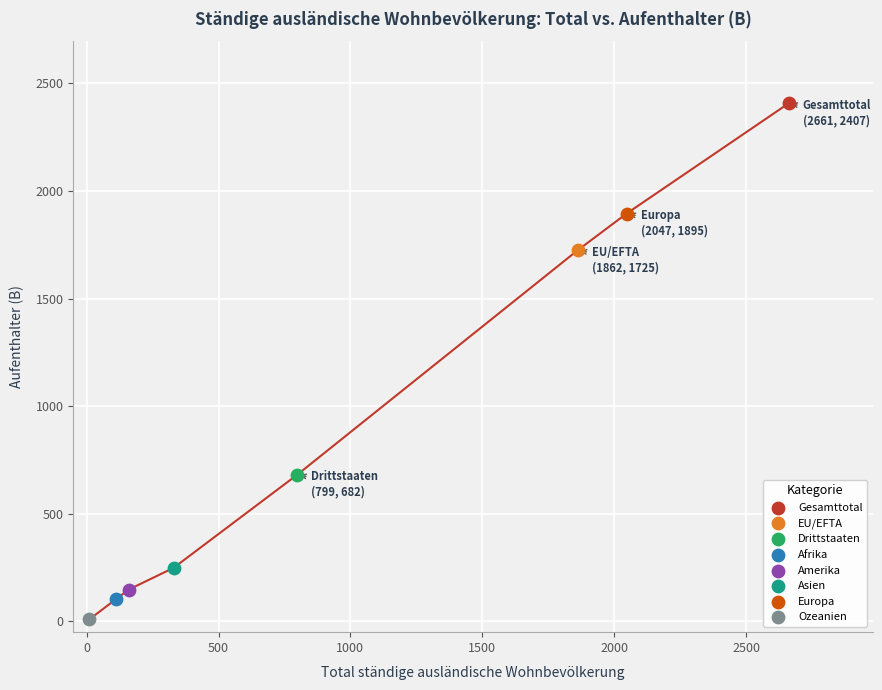

What are all the series names shown in the legend?

Gesamttotal, EU/EFTA, Drittstaaten, Afrika, Amerika, Asien, Europa, Ozeanien